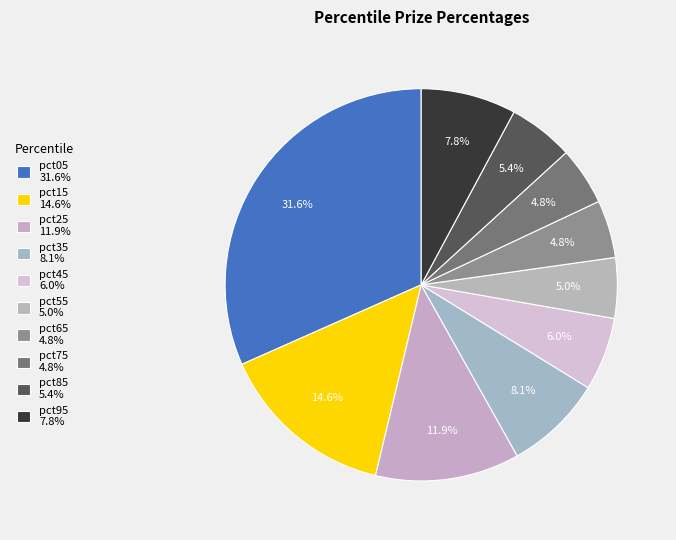

How many slices are in this pie chart?

10